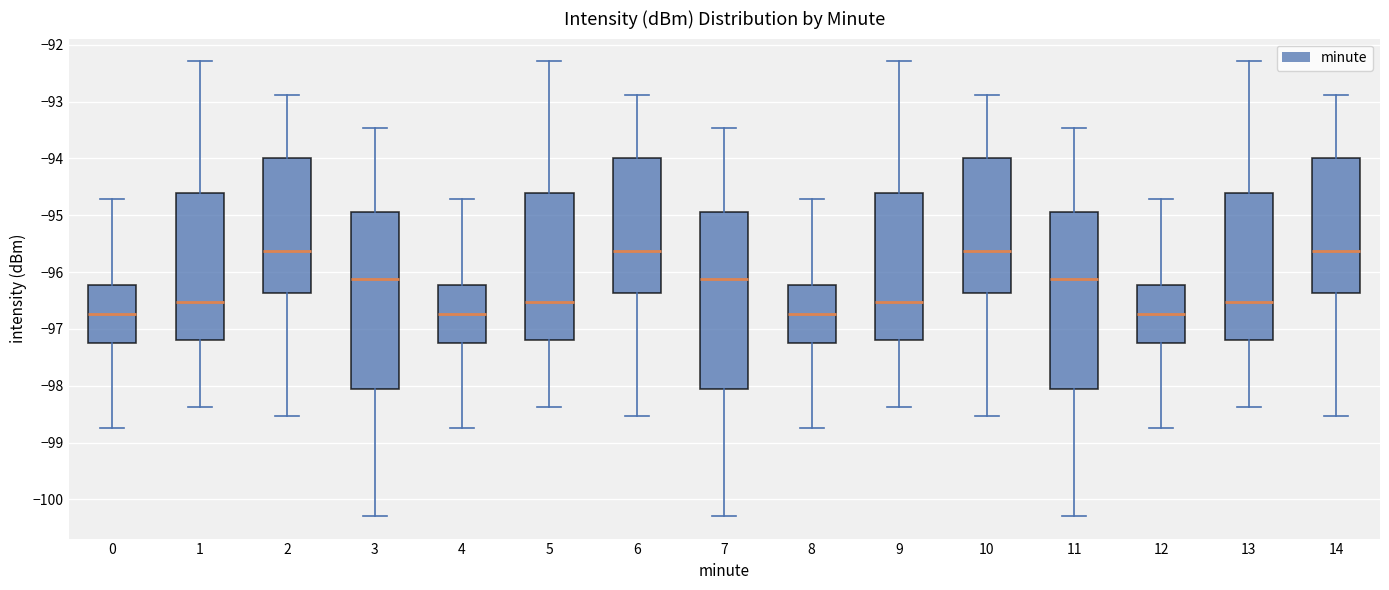

Where is the upper edge of the box at x = 10 on the y-axis? The values are not printed on the chart, so give them approximately, as read against the axis.

-94.0